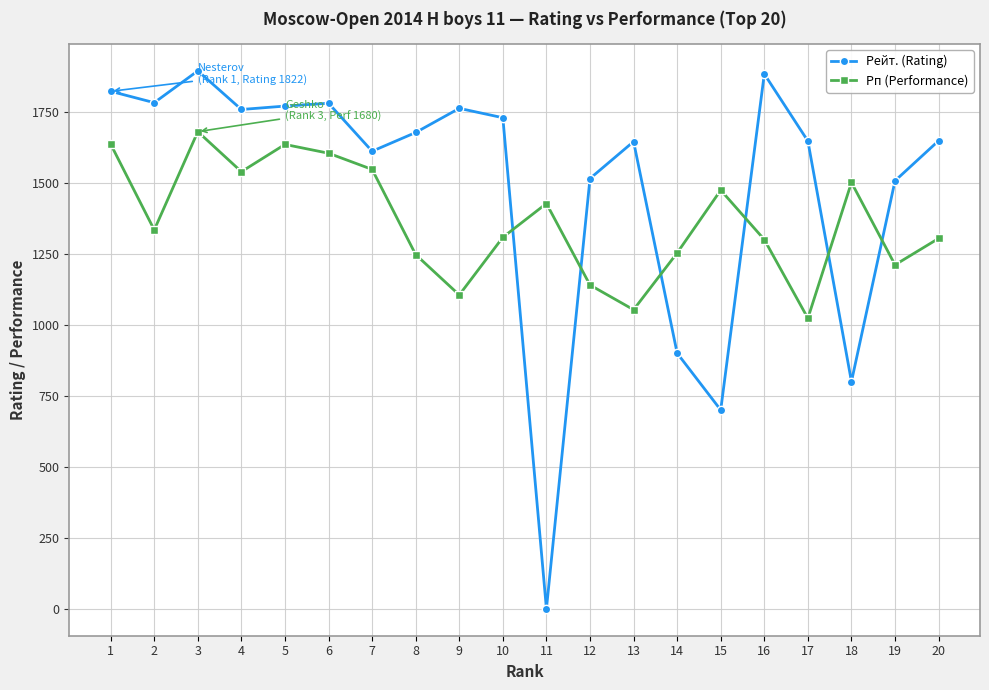

True or false: Рп (Performance) has more than 1 interior local peaks.

True